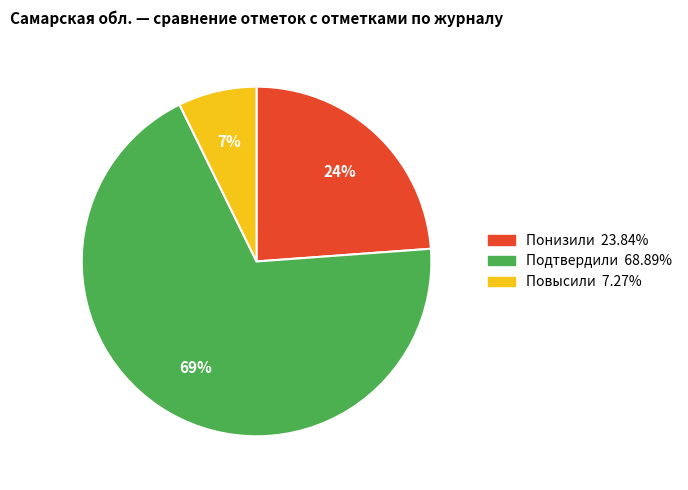

True or false: Понизили accounts for 24% of the total.

True